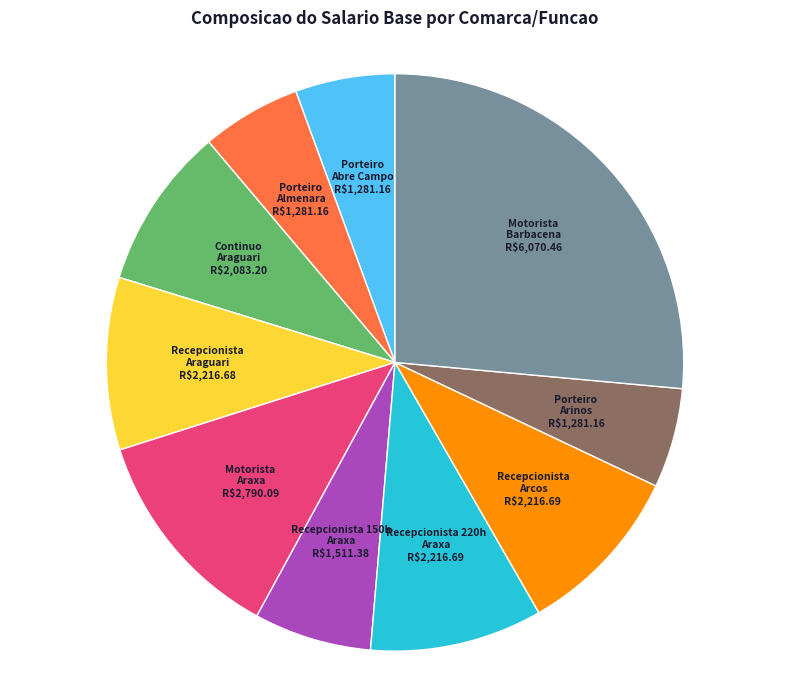

Is there a majority slice in this chart?

No